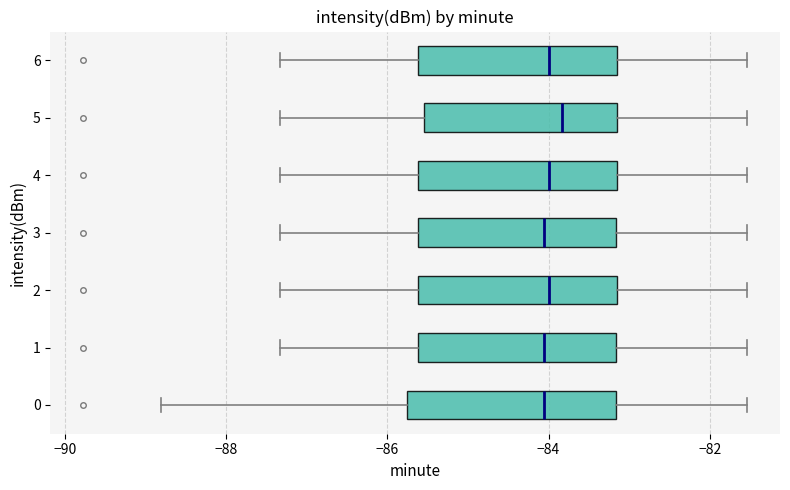

Reading bottom to top, read every box against the x-axis: the position of its median line, the range the box covers, and the ends of its whiskers. The values are not printed on the chart, so give them approximately, as read against the axis.

0: median -84.0, box -85.8 to -83.2, whiskers -88.8 to -81.6
1: median -84.0, box -85.6 to -83.2, whiskers -87.4 to -81.6
2: median -84.0, box -85.6 to -83.2, whiskers -87.4 to -81.6
3: median -84.0, box -85.6 to -83.2, whiskers -87.4 to -81.6
4: median -84.0, box -85.6 to -83.2, whiskers -87.4 to -81.6
5: median -83.8, box -85.6 to -83.2, whiskers -87.4 to -81.6
6: median -84.0, box -85.6 to -83.2, whiskers -87.4 to -81.6